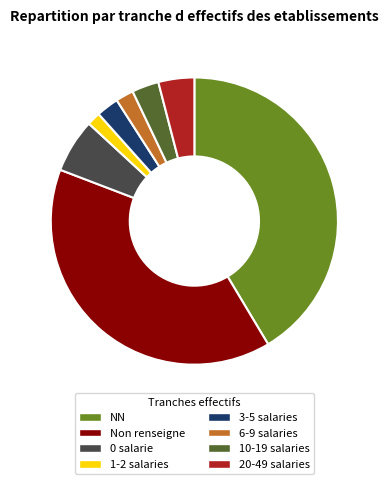

The 6-9 salaries slice represents 2% of the pie. True or false?

True